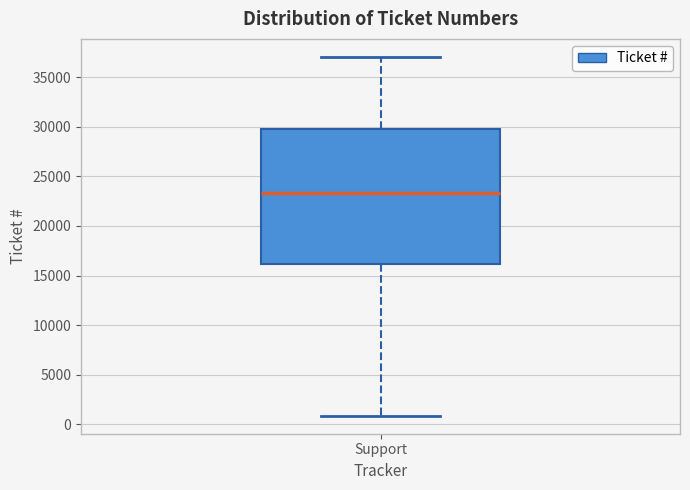

Read this box plot against the y-axis: the position of the median line, the range covered by the box, and the ends of both whiskers. The values are not printed on the chart, so give them approximately, as read against the axis.

median 23500, box 16000 to 30000, whiskers 1000 to 37000